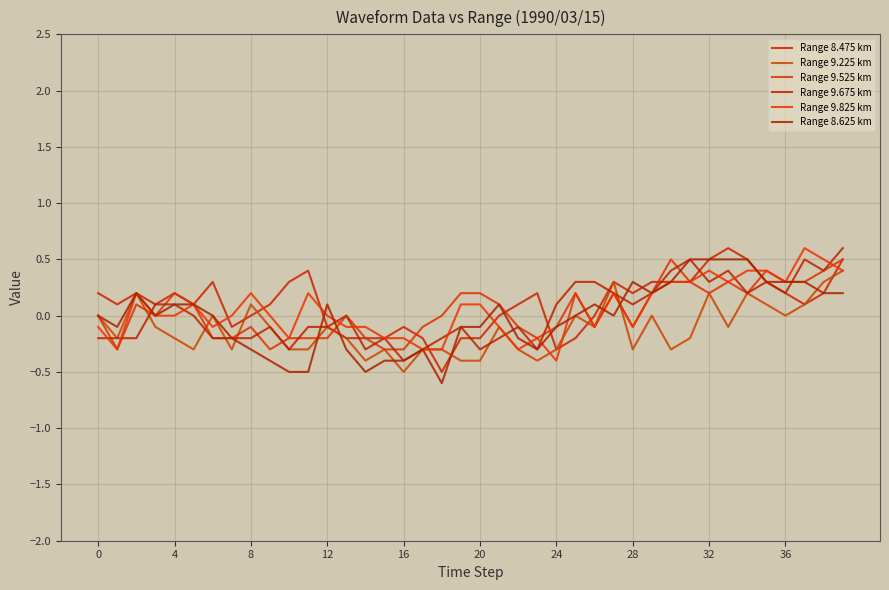

How many lines are shown in the chart?

6